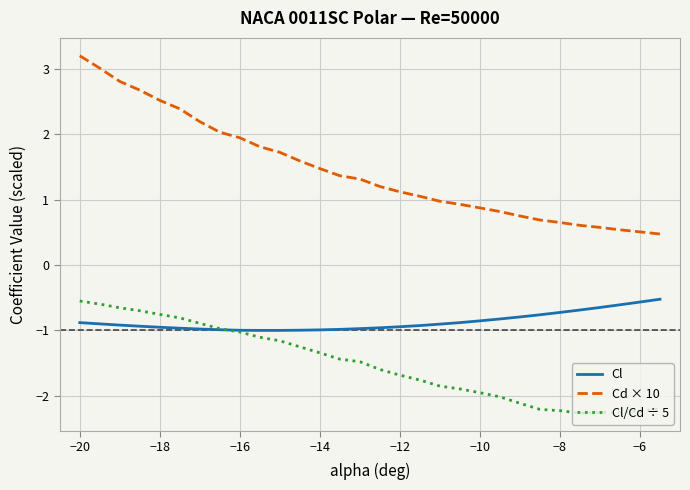

True or false: Cl/Cd ÷ 5 and Cd × 10 cross at least once.

False